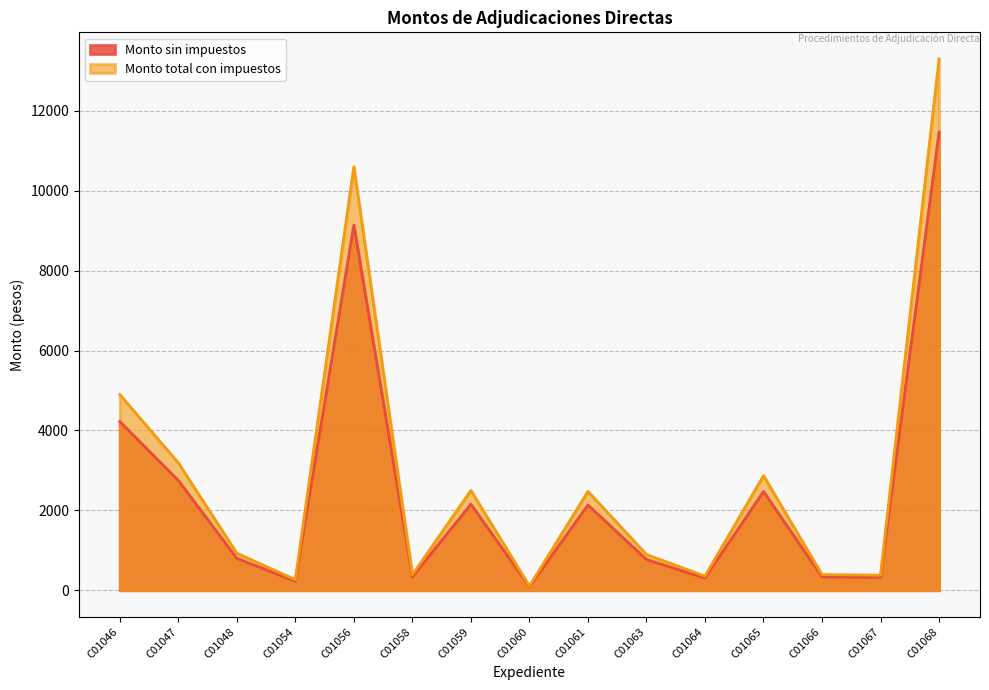

What is the value of the Monto total con impuestos point at the 3rd from the left?

928.0